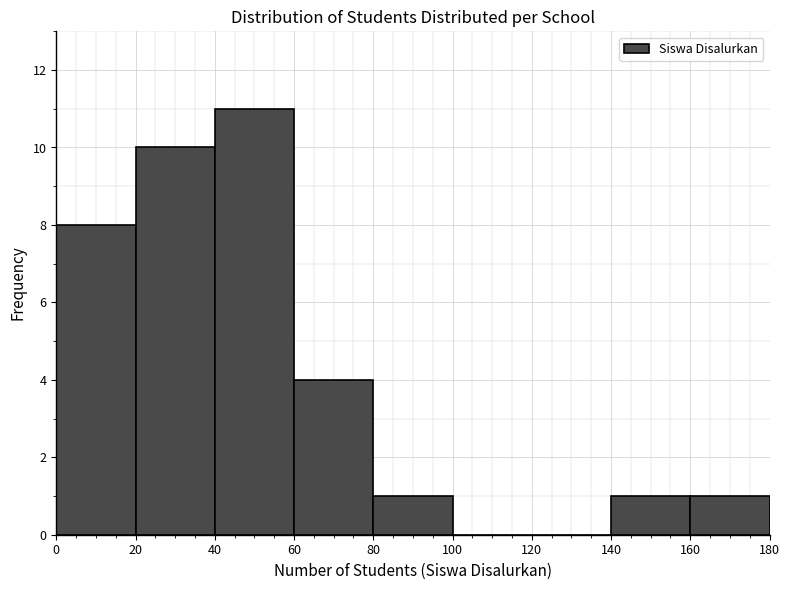

How tall is the bar that spans 140 to 160 on the x-axis? The values are not printed on the chart, so give them approximately, as read against the axis.

1